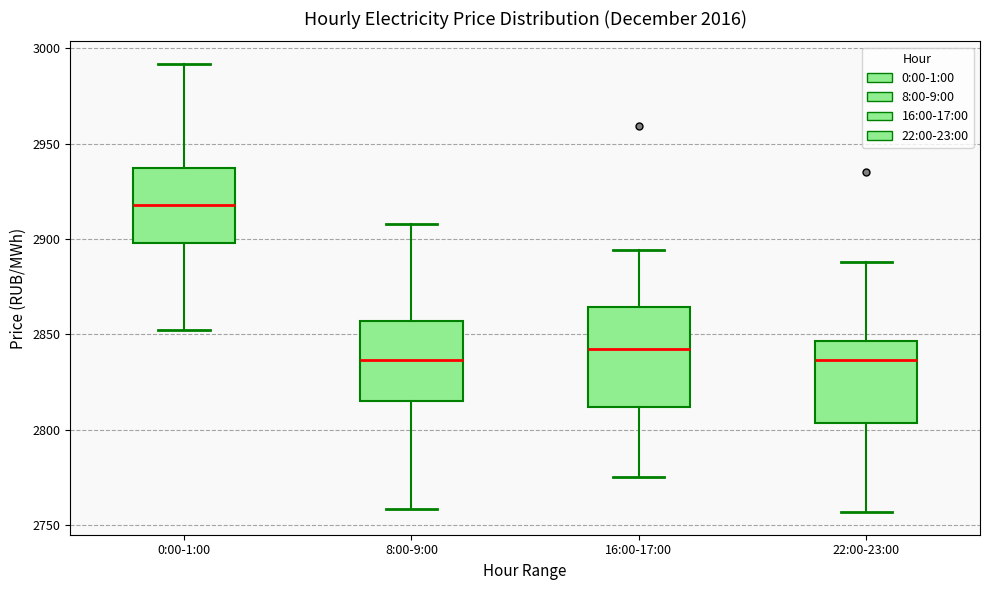

Reading left to right, read every box against the y-axis: the position of its median line, the range the box covers, and the ends of its whiskers. The values are not printed on the chart, so give them approximately, as read against the axis.

0:00-1:00: median 2920, box 2900 to 2935, whiskers 2850 to 2990
8:00-9:00: median 2835, box 2815 to 2855, whiskers 2760 to 2910
16:00-17:00: median 2840, box 2810 to 2865, whiskers 2775 to 2895
22:00-23:00: median 2835, box 2805 to 2845, whiskers 2755 to 2890